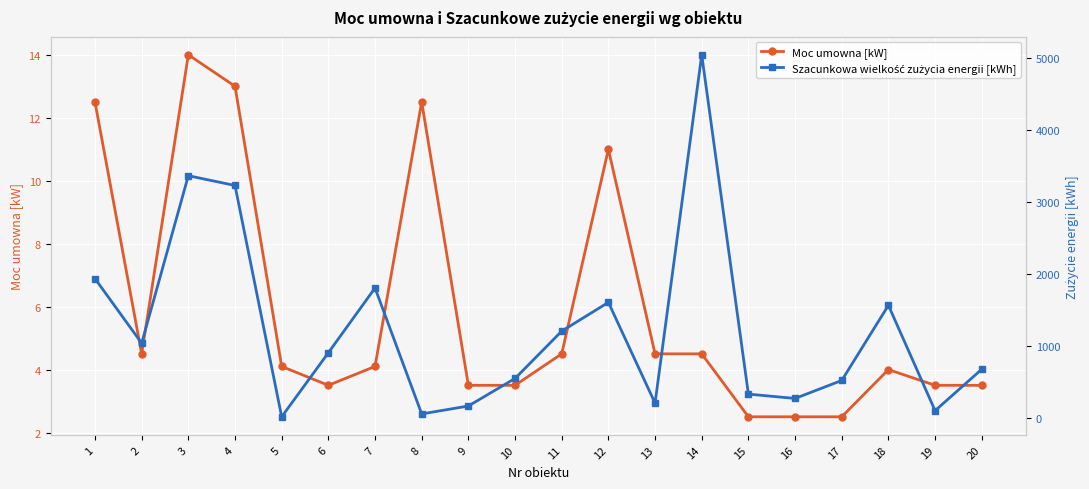

List the series in order of their overall mean, highest first.

Szacunkowa wielkość zużycia energii [kWh], Moc umowna [kW]